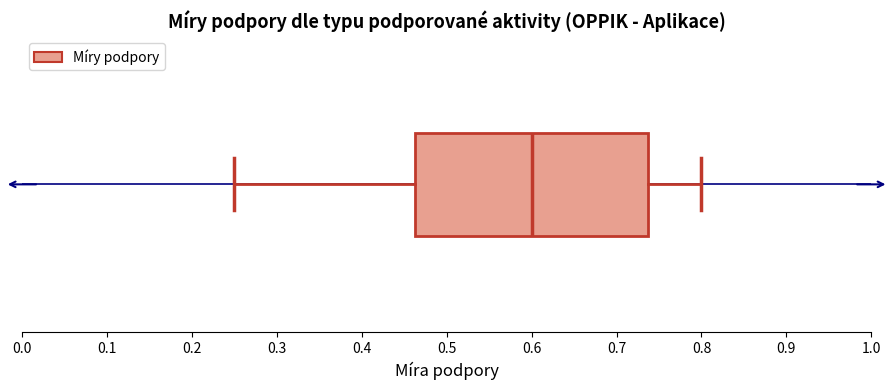

Read this box plot against the x-axis: the position of the median line, the range covered by the box, and the ends of both whiskers. The values are not printed on the chart, so give them approximately, as read against the axis.

median 0.60, box 0.46 to 0.74, whiskers 0.25 to 0.80